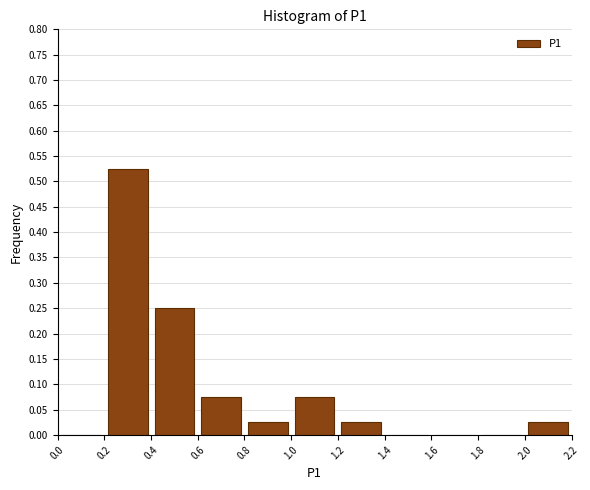

Which range on the x-axis has the tallest bar?

0.2 to 0.4